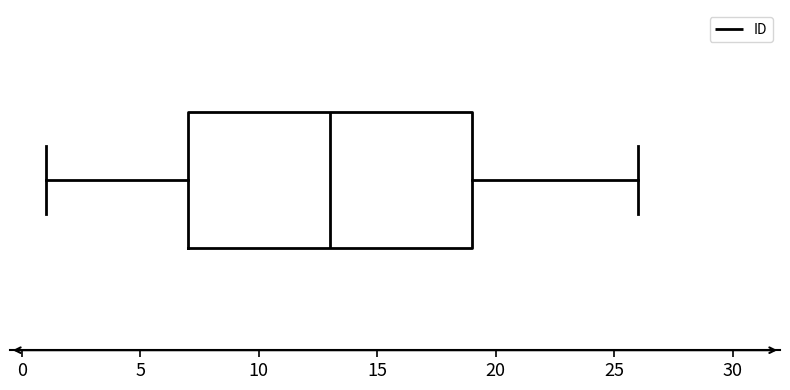

Read this box plot against the x-axis: the position of the median line, the range covered by the box, and the ends of both whiskers. The values are not printed on the chart, so give them approximately, as read against the axis.

median 13, box 7 to 19, whiskers 1 to 26